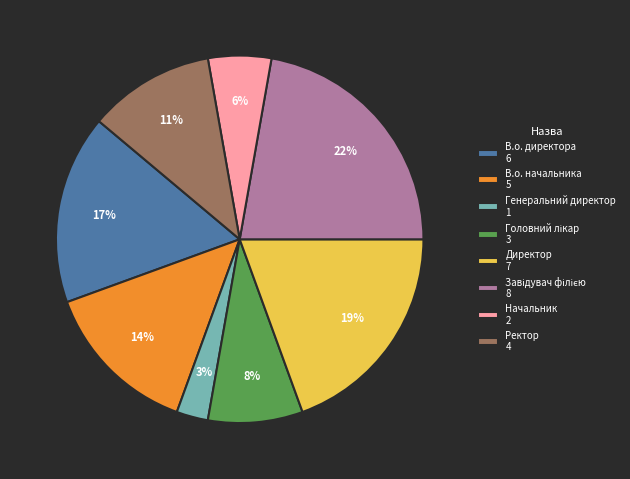

To the nearest percent, what percentage of the pie is Начальник 2?

6%